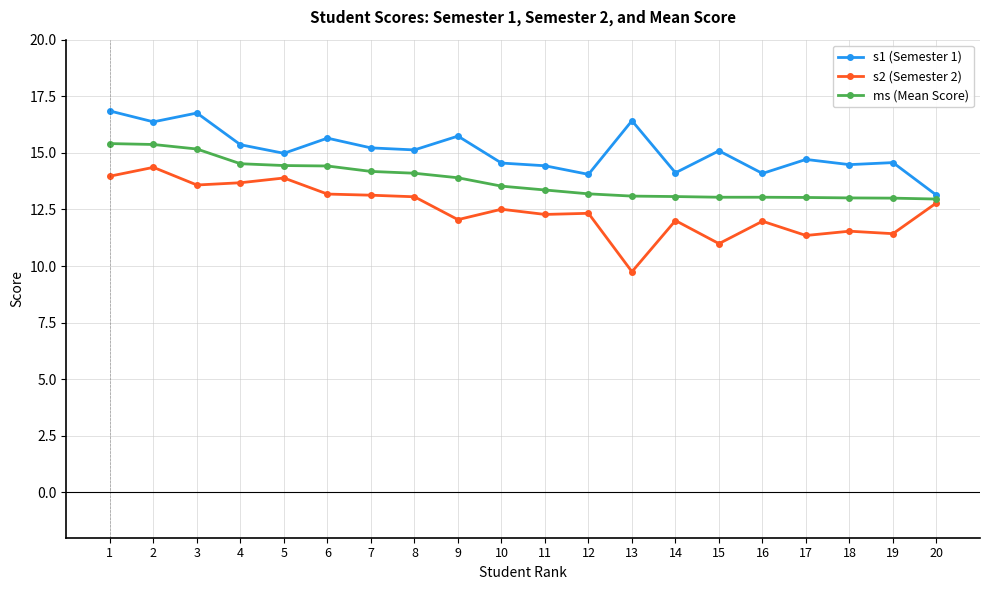

True or false: s2 (Semester 2) and s1 (Semester 1) cross at least once.

False